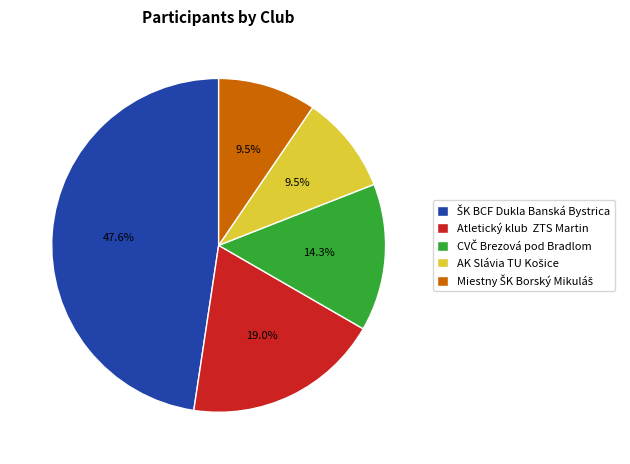

Is there a majority slice in this chart?

No